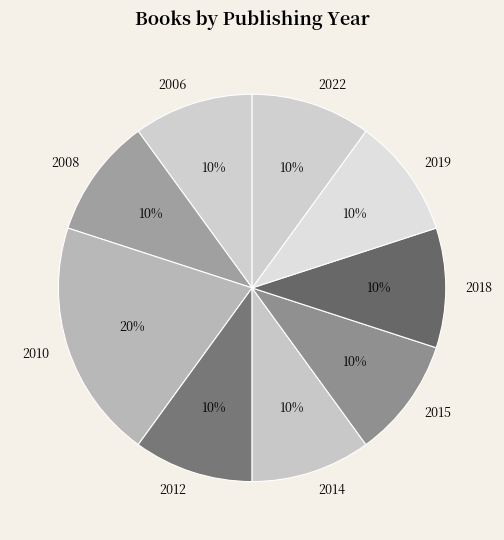

True or false: 2014 accounts for 1% of the total.

False